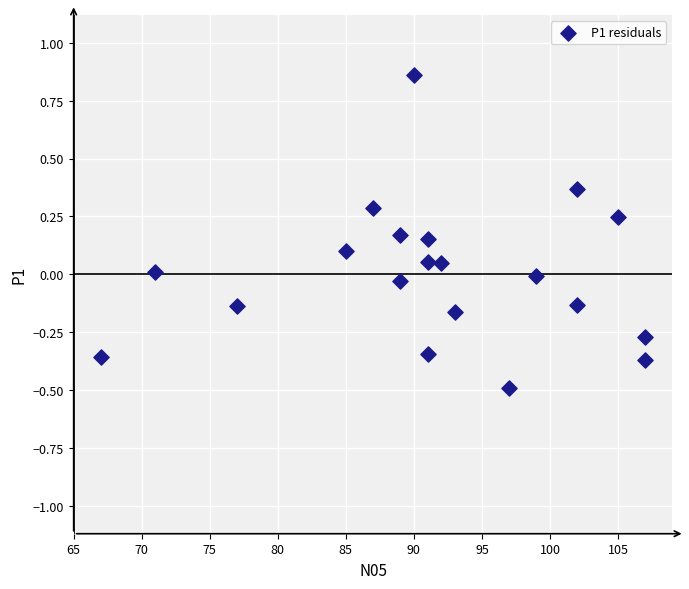

What is the range of Y values (max minus min)?

1.4